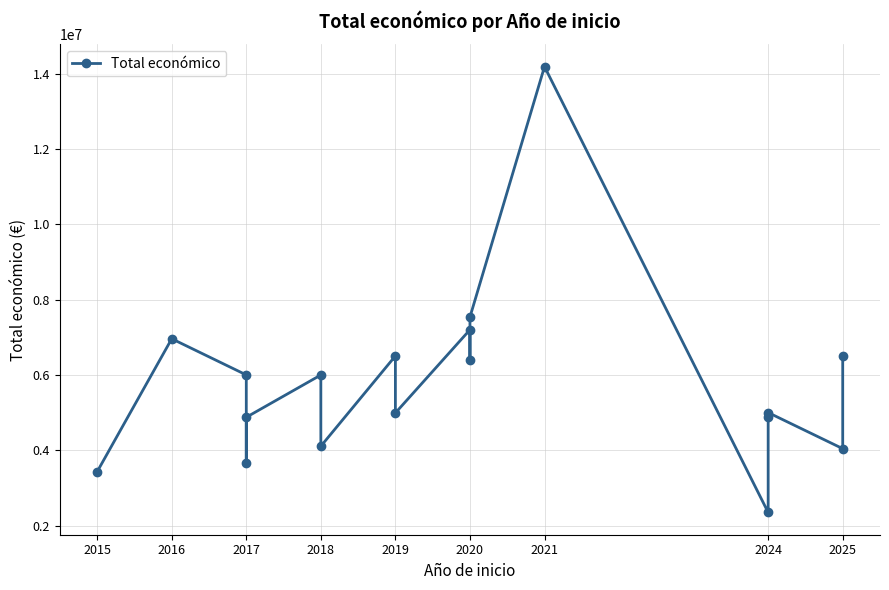

What is the difference between the second highest and minimum values?

5188023